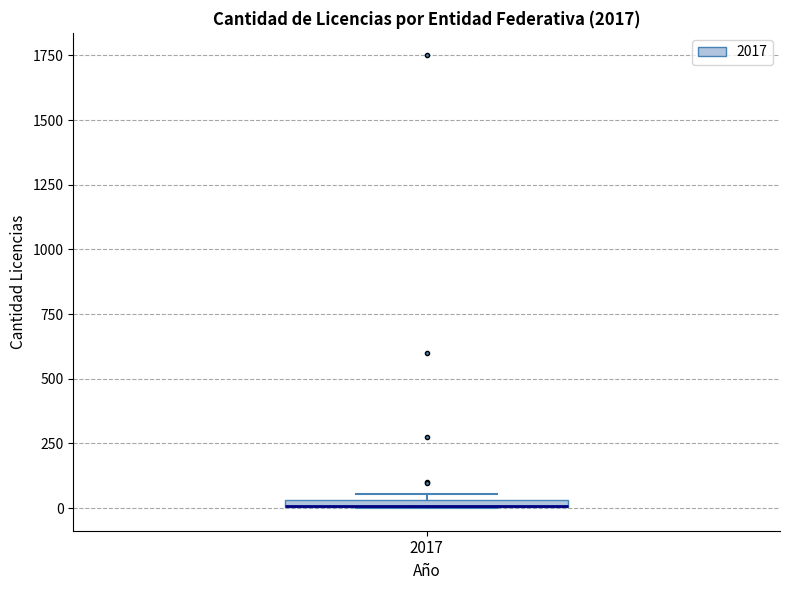

Where is the upper edge of the box at x = 2017 on the y-axis? The values are not printed on the chart, so give them approximately, as read against the axis.

50